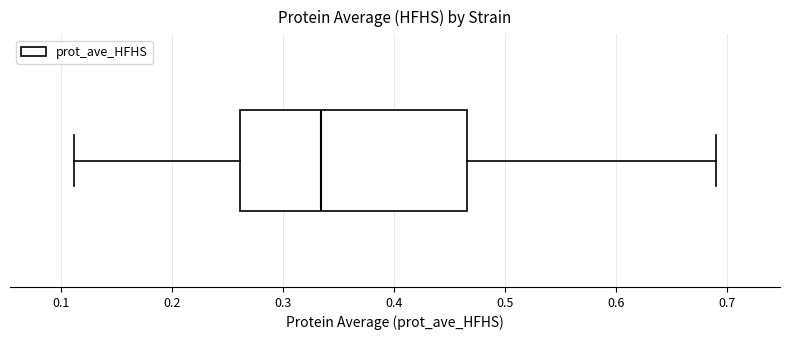

Where does the median line of the box sit on the x-axis? The values are not printed on the chart, so give them approximately, as read against the axis.

0.33